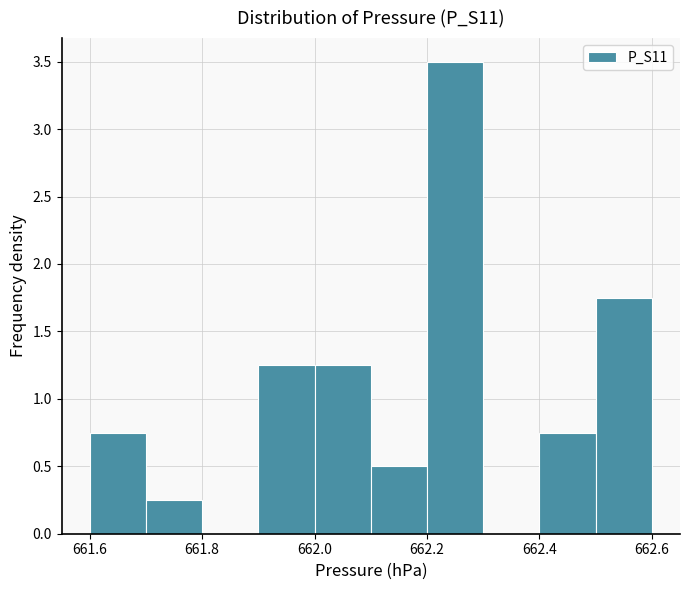

How tall is the bar that spans 661.9 to 662.0 on the x-axis? The values are not printed on the chart, so give them approximately, as read against the axis.

1.25